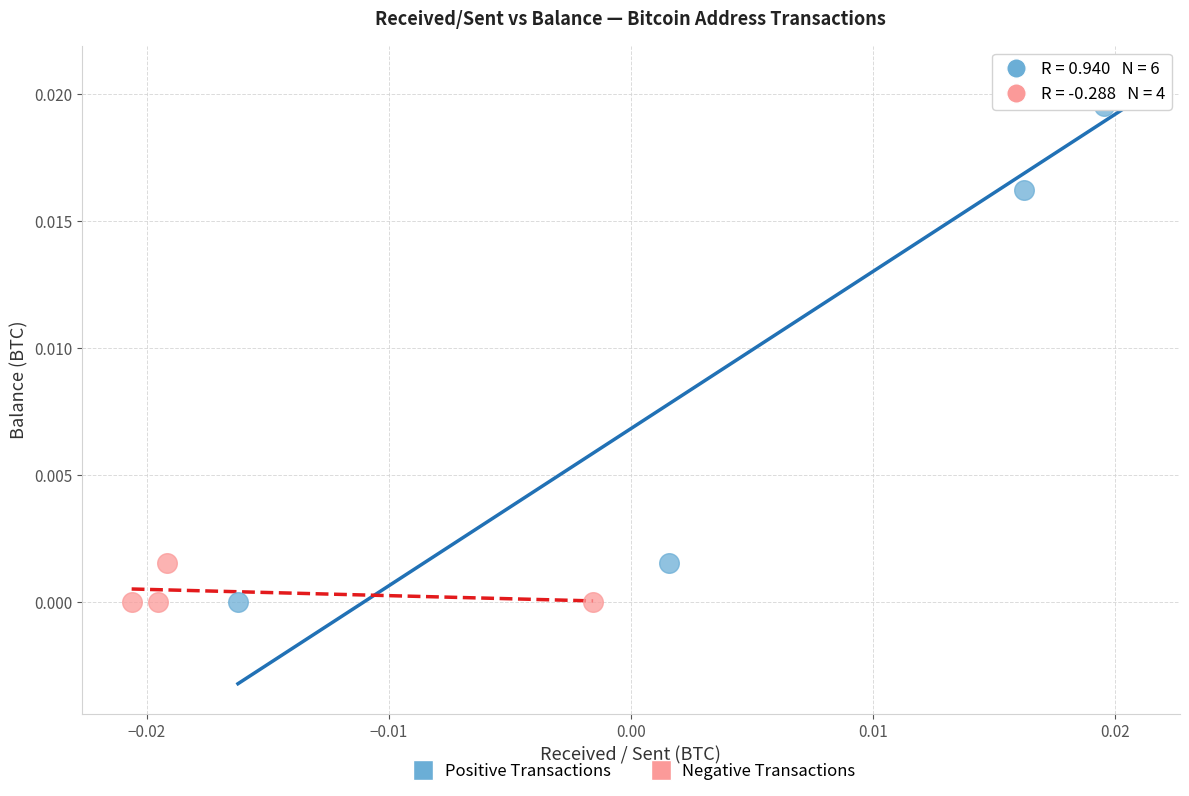

Which series has the widest spread of Y values?

Positive Transactions